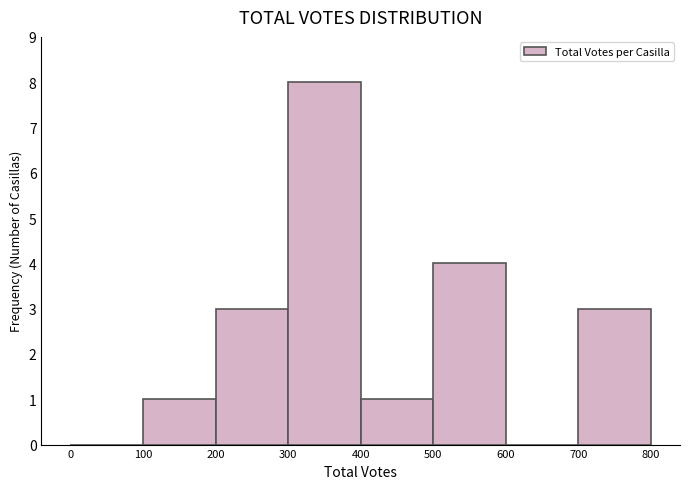

How tall is the bar that spans 700 to 800 on the x-axis? The values are not printed on the chart, so give them approximately, as read against the axis.

3